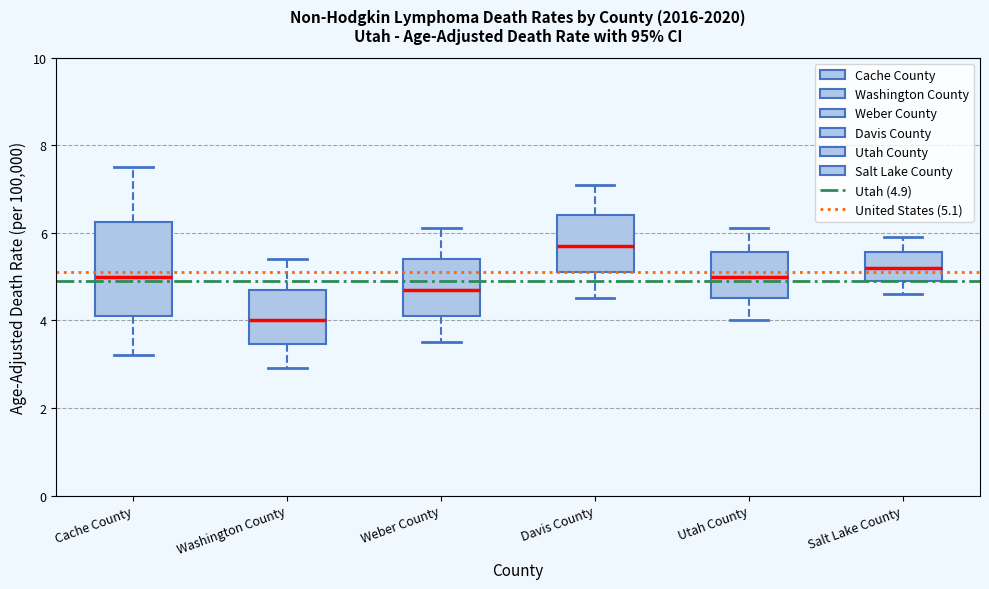

Which box's median line is the lowest?

Washington County